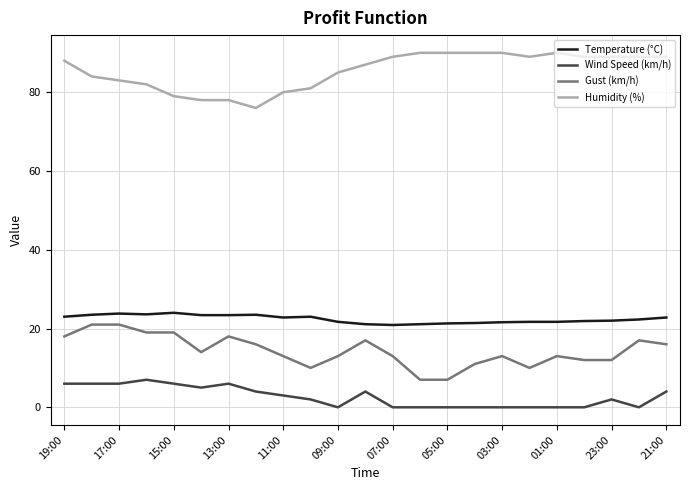

What is the difference between the maximum and minimum values in the Humidity (%) series?

14.0